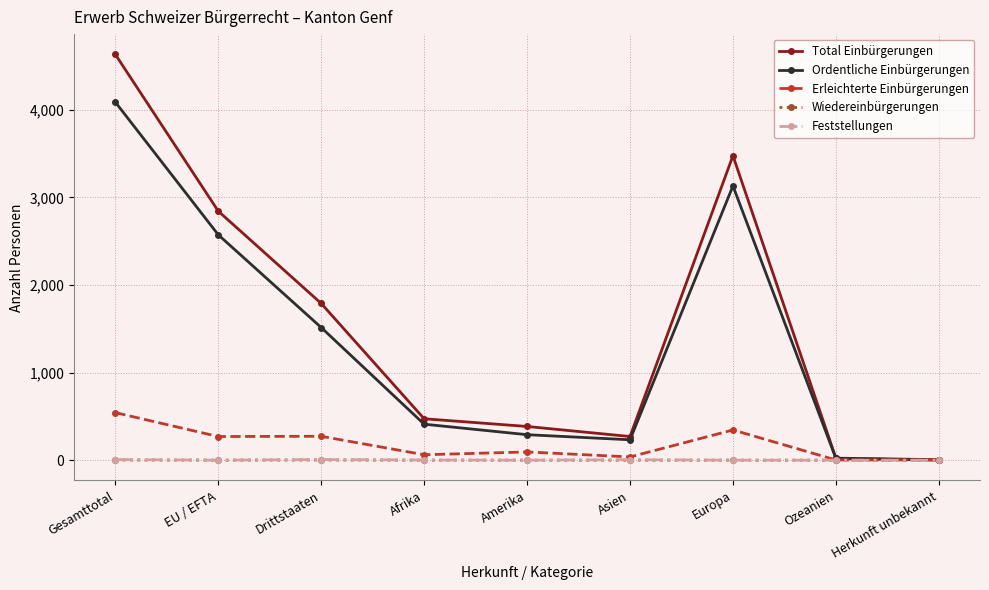

How many data points does each series have?

9